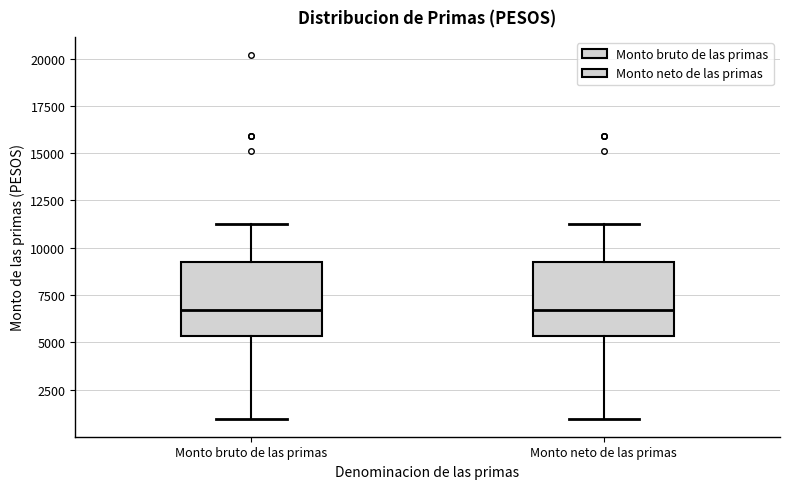

Where does the upper whisker of the box for Monto neto de las primas end on the y-axis? The values are not printed on the chart, so give them approximately, as read against the axis.

11000